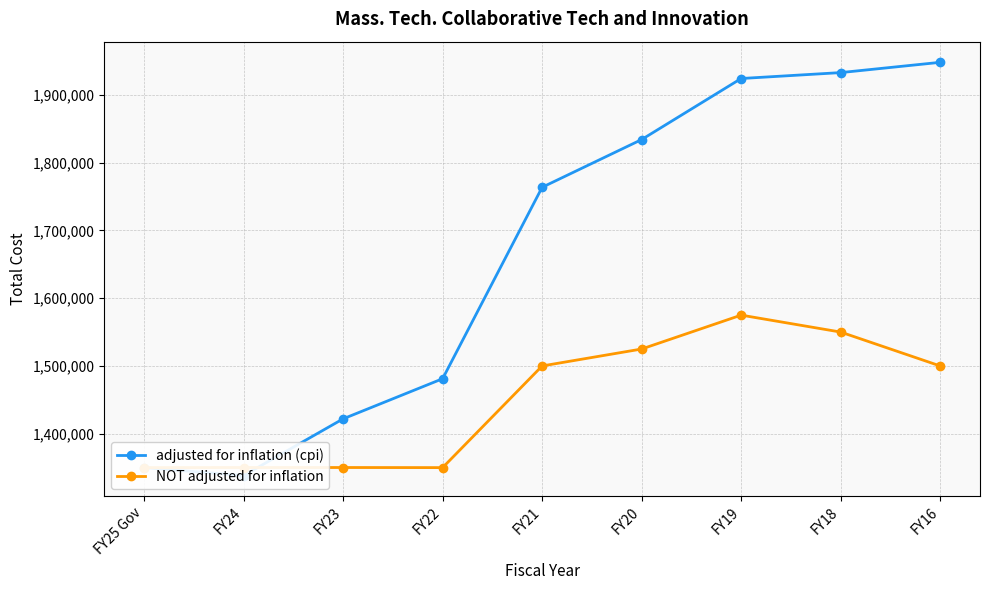

At how many categories does at least one series exceed 1485744?

5